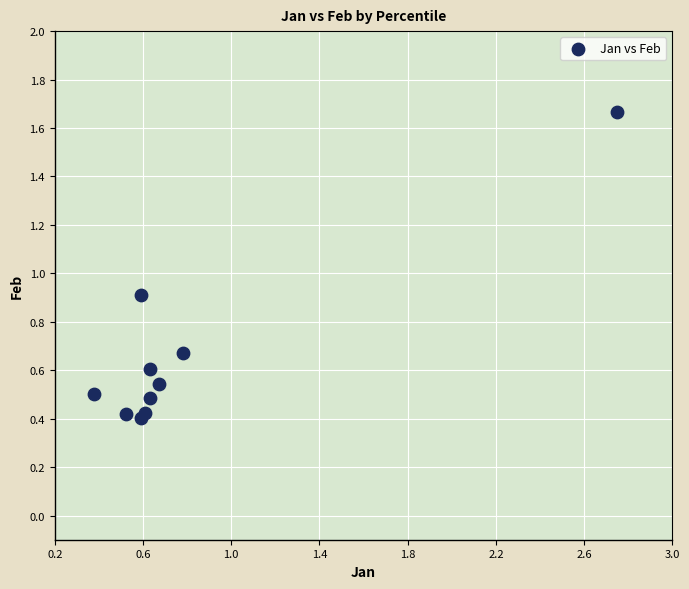

What Y value in the scatter plot is closest to 1?

0.9